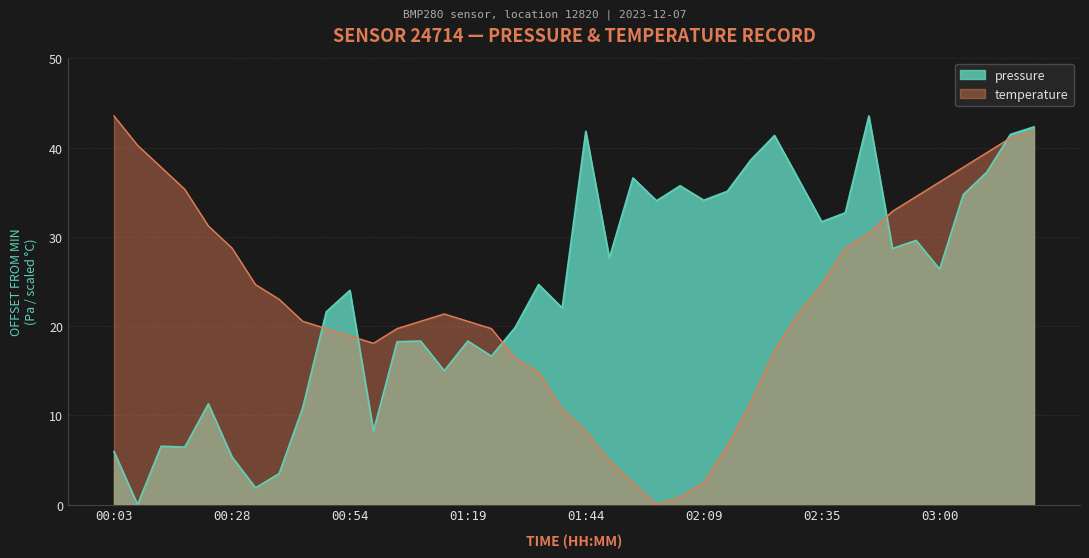

Is it true that temperature equals 14.2 at 00:43?

False